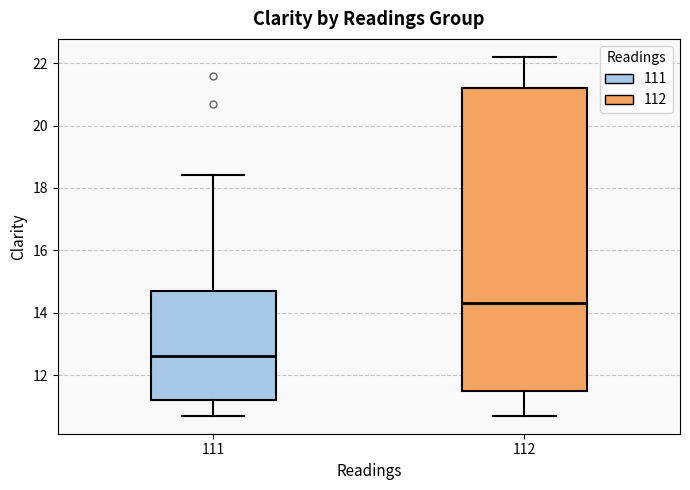

Comparing the boxes themselves (not the whiskers), which one is the tallest?

112